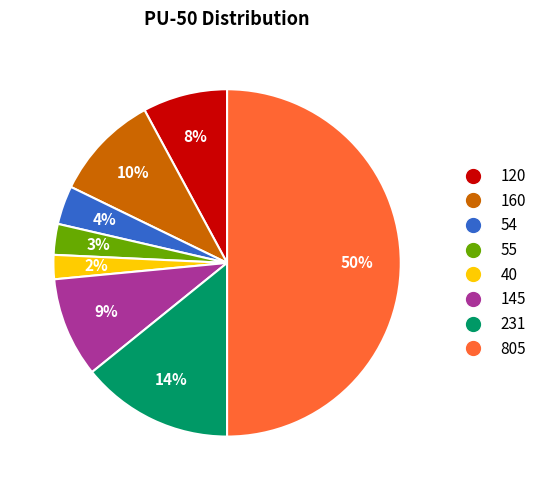

Does 160 represent more than half of the total?

No